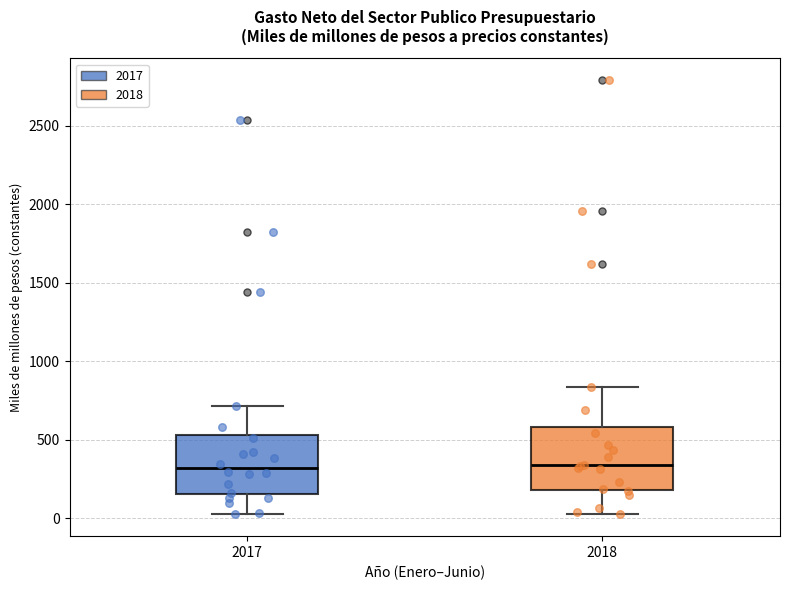

Where does the lower whisker of the box at x = 2017 end on the y-axis? The values are not printed on the chart, so give them approximately, as read against the axis.

0